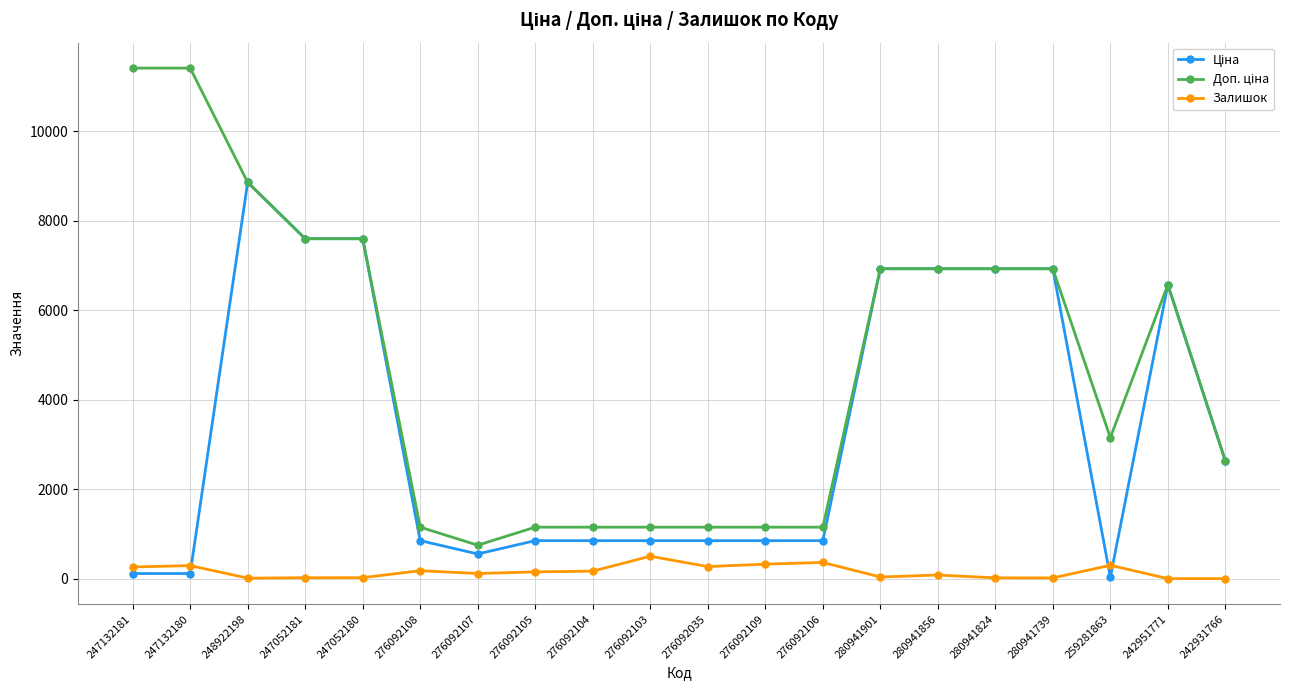

What is the maximum value for Залишок?

500.0